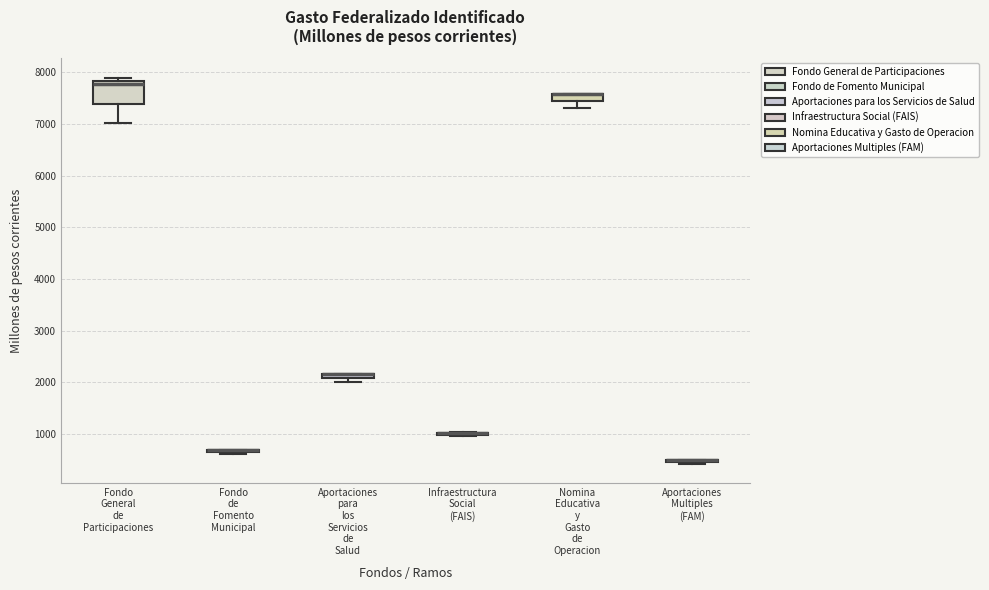

Where is the lower edge of the box for Nomina Educativa y Gasto de Operacion on the y-axis? The values are not printed on the chart, so give them approximately, as read against the axis.

7400